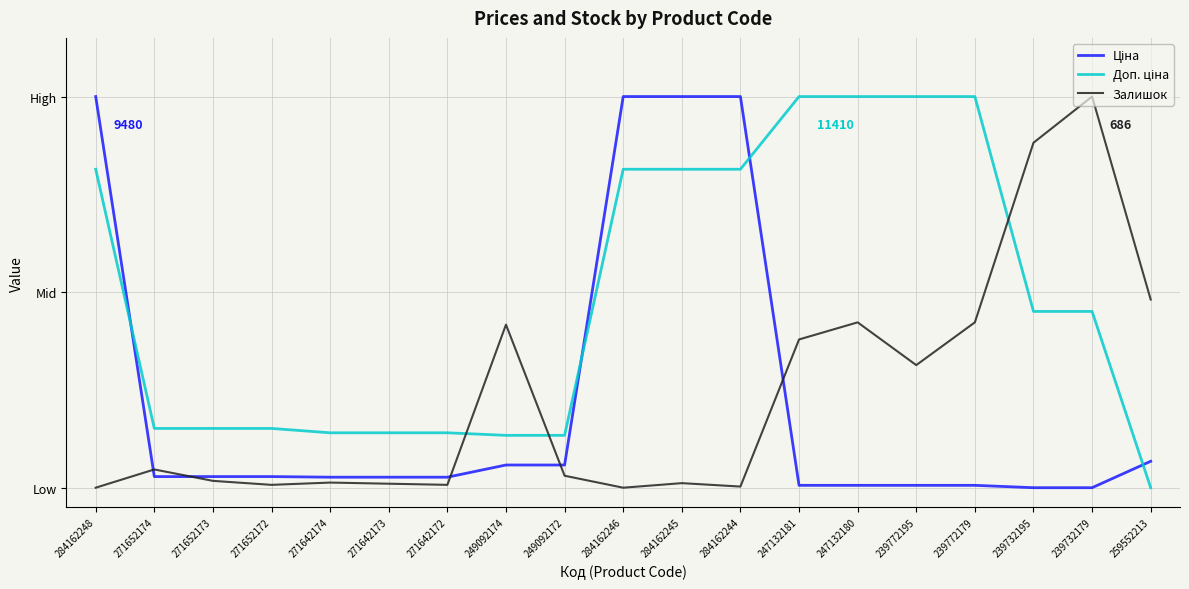

True or false: Доп. ціна and Залишок intersect in this chart.

True